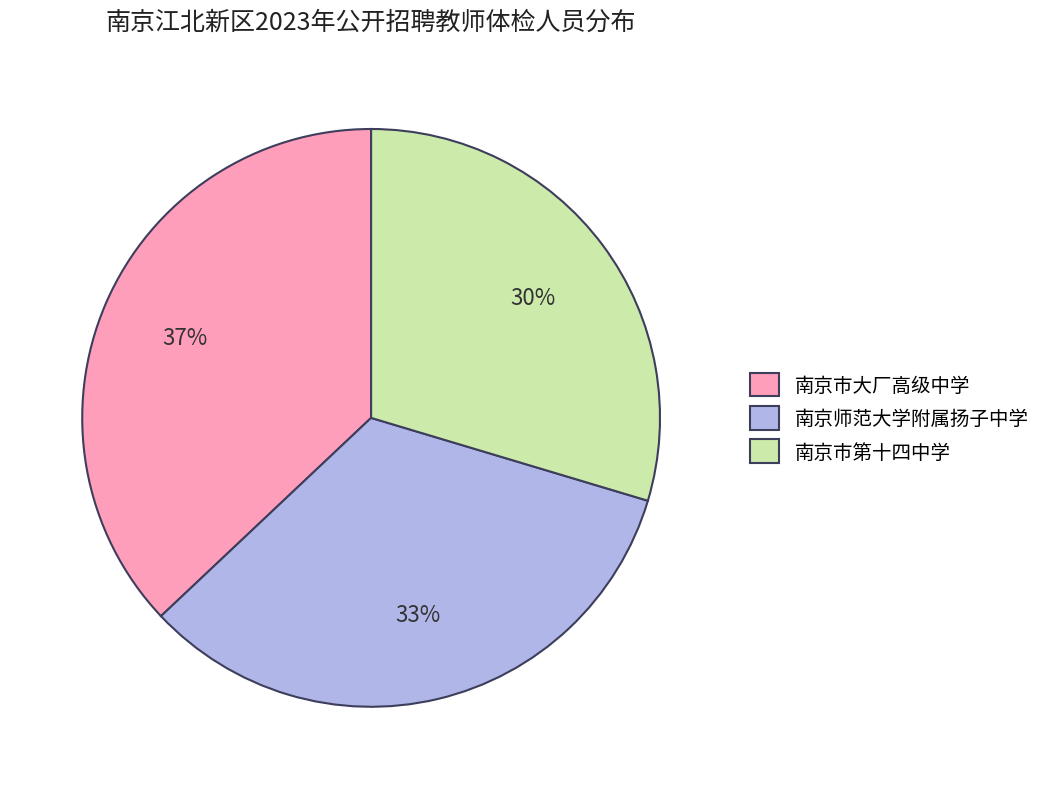

Which category has the smallest portion of the pie?

南京市第十四中学